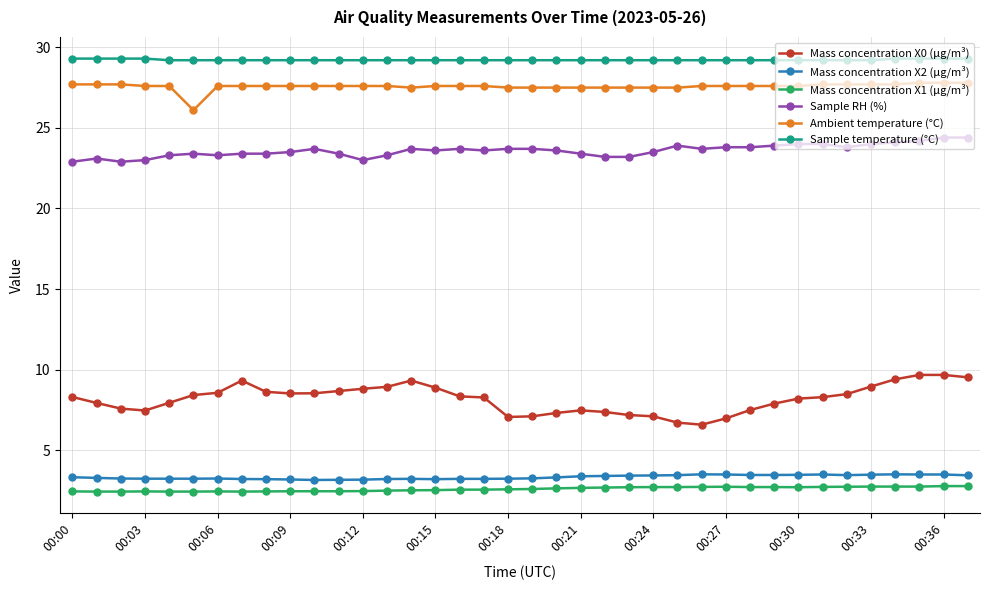

Which series has the widest spread of values?

Mass concentration X0 (μg/m³)